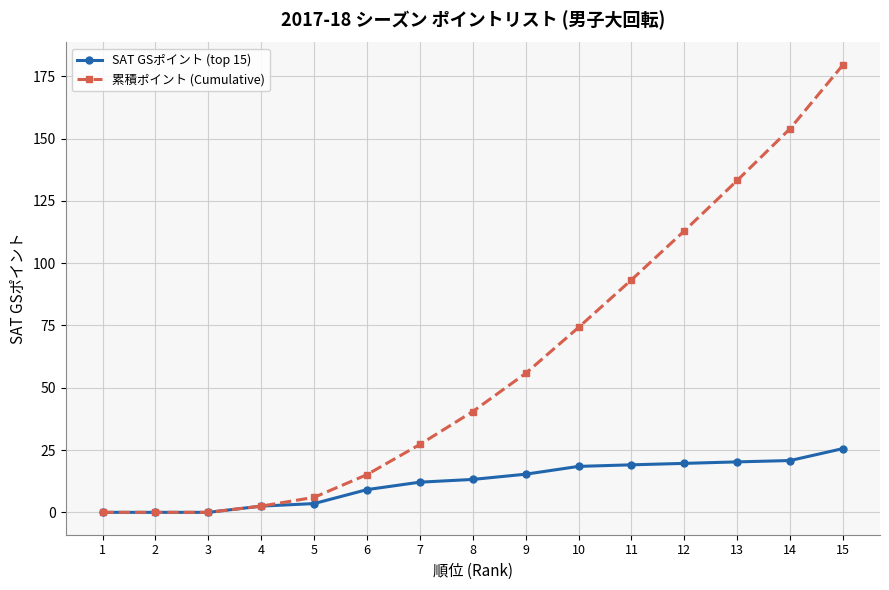

Rank the series by their average value, from lowest to highest.

SAT GSポイント (top 15), 累積ポイント (Cumulative)